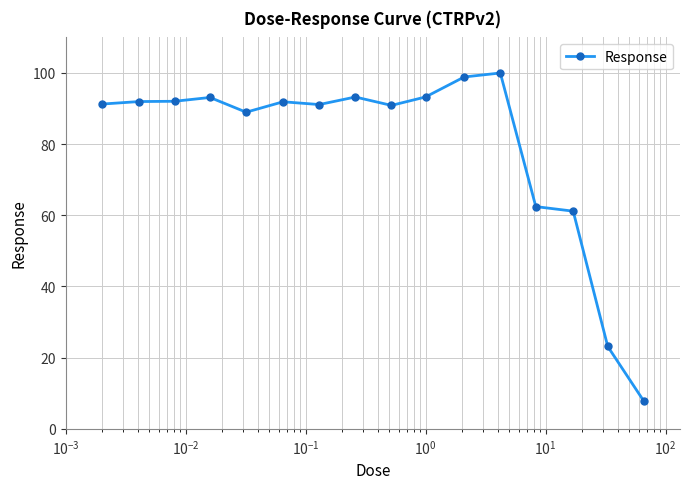

What is the greatest value displayed?

100.0